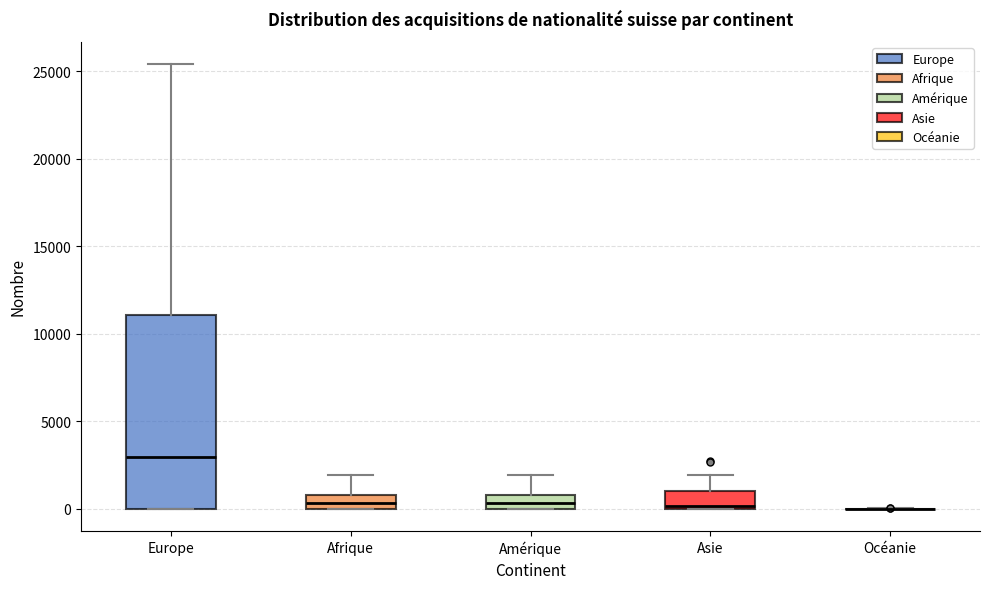

Comparing the boxes themselves (not the whiskers), which one is the tallest?

Europe